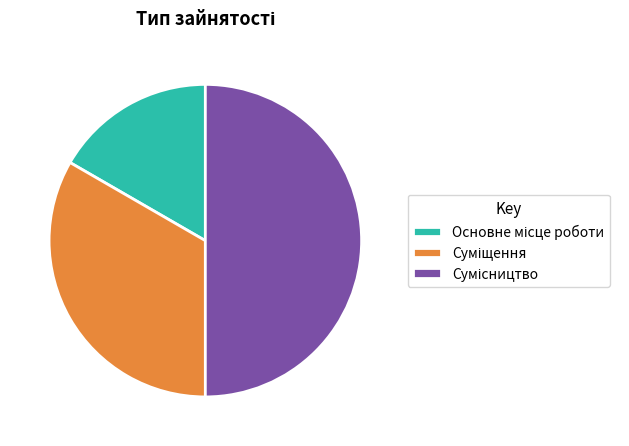

Which category has the biggest portion of the pie?

Сумісництво